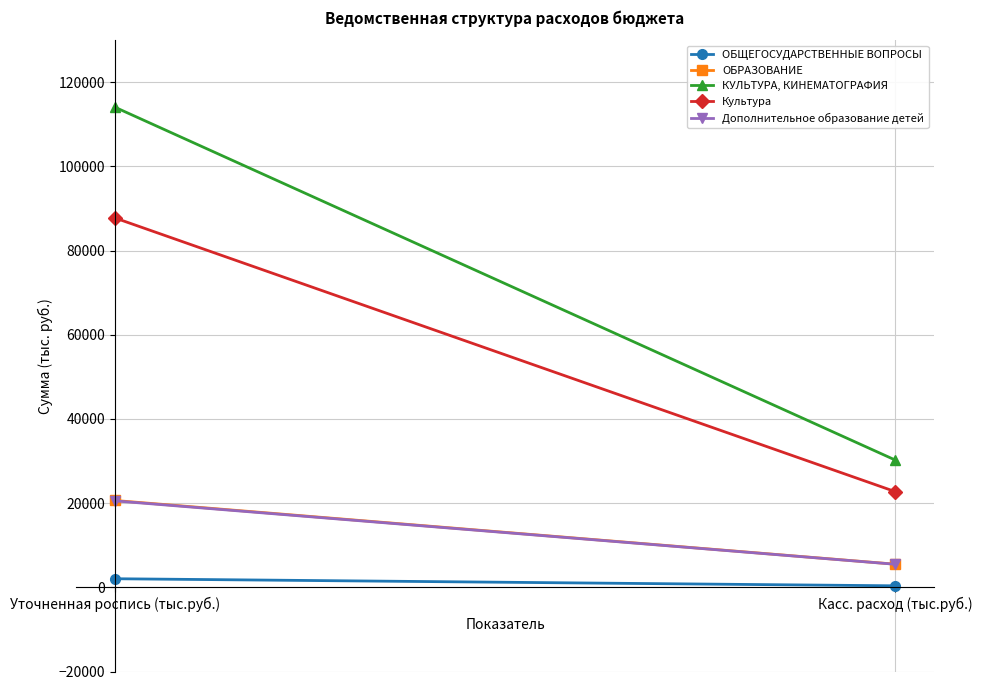

True or false: Культура has a value of 38175.8 at Касс. расход (тыс.руб.).

False